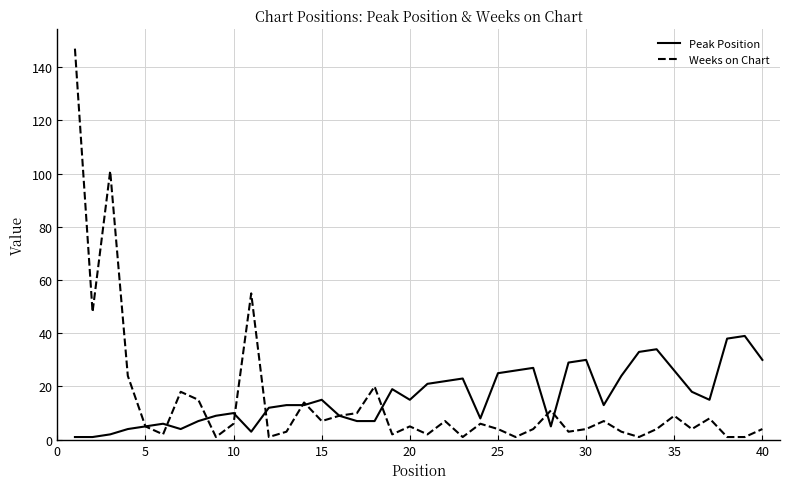

Which series has the largest range (max minus min)?

Weeks on Chart